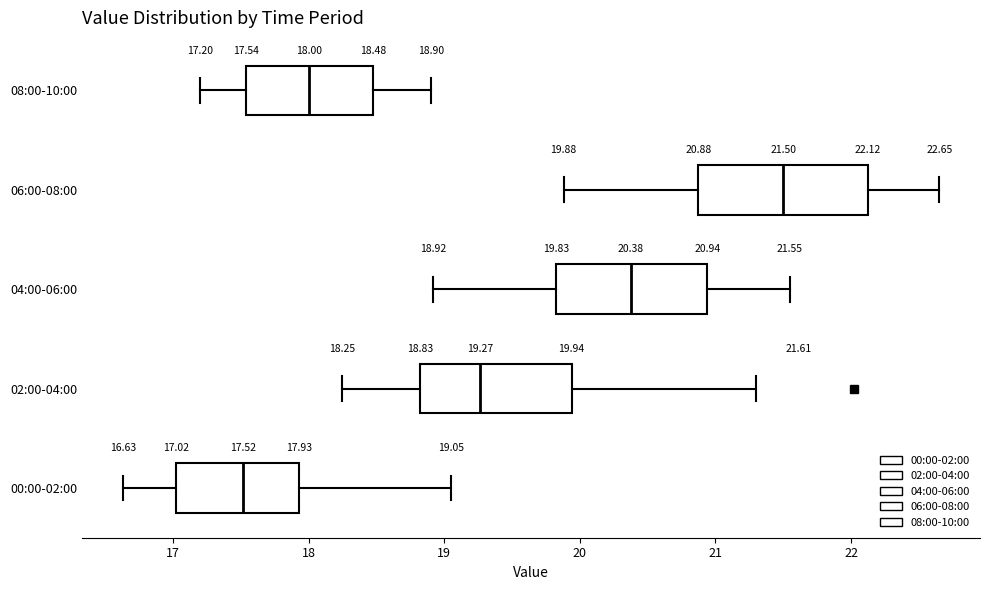

Which box's median line is the furthest to the right?

06:00-08:00